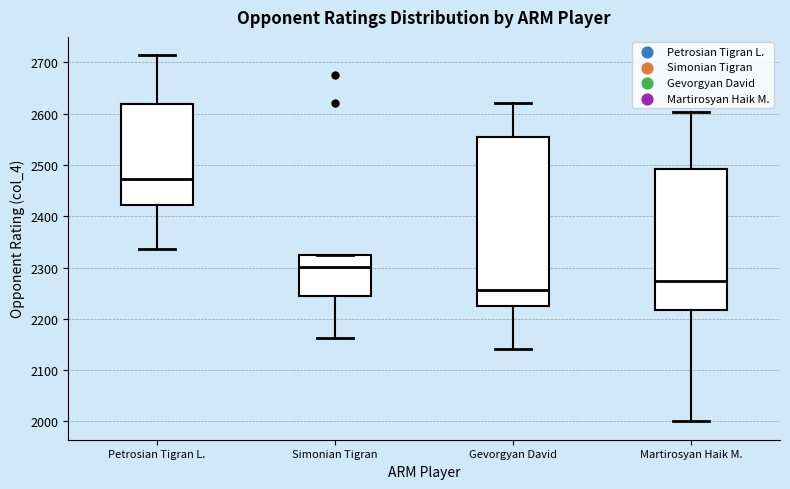

Reading left to right, transcribe this box plot: for each box, give where its median line is, the range the box spans, and where its two whiskers end, as read against the y-axis. The values are not printed on the chart, so give them approximately, as read against the axis.

Petrosian Tigran L.: median 2470, box 2420 to 2620, whiskers 2340 to 2710
Simonian Tigran: median 2300, box 2250 to 2330, whiskers 2160 to 2330
Gevorgyan David: median 2260, box 2230 to 2550, whiskers 2140 to 2620
Martirosyan Haik M.: median 2270, box 2220 to 2490, whiskers 2000 to 2600